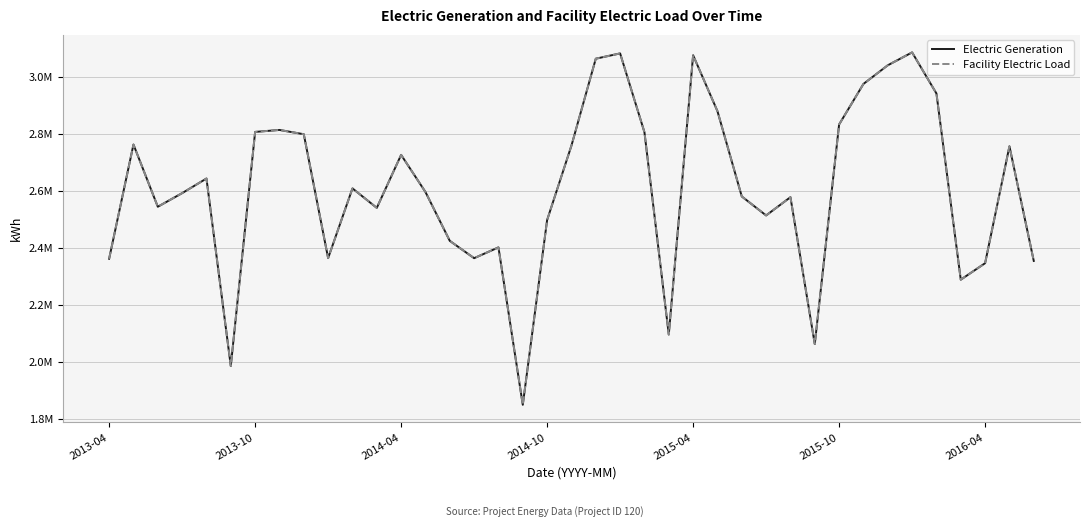

Does the chart have visible grid lines?

Yes